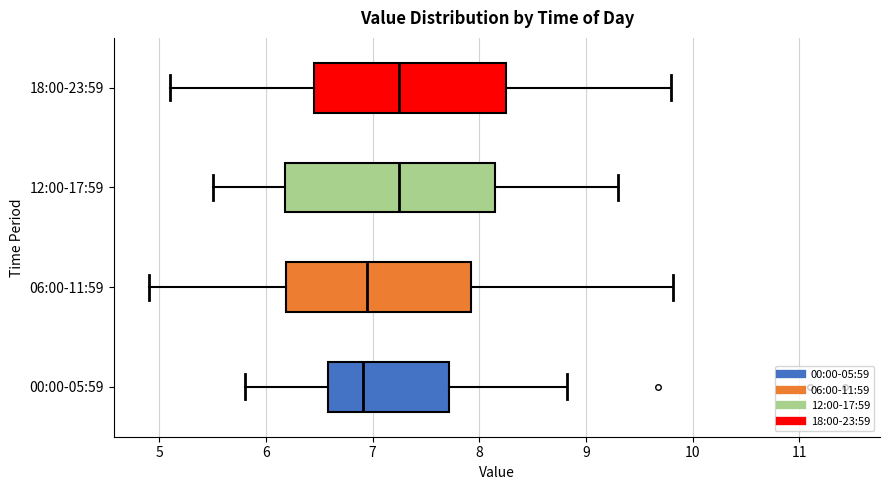

Where is the left edge of the box for 12:00-17:59 on the x-axis? The values are not printed on the chart, so give them approximately, as read against the axis.

6.2